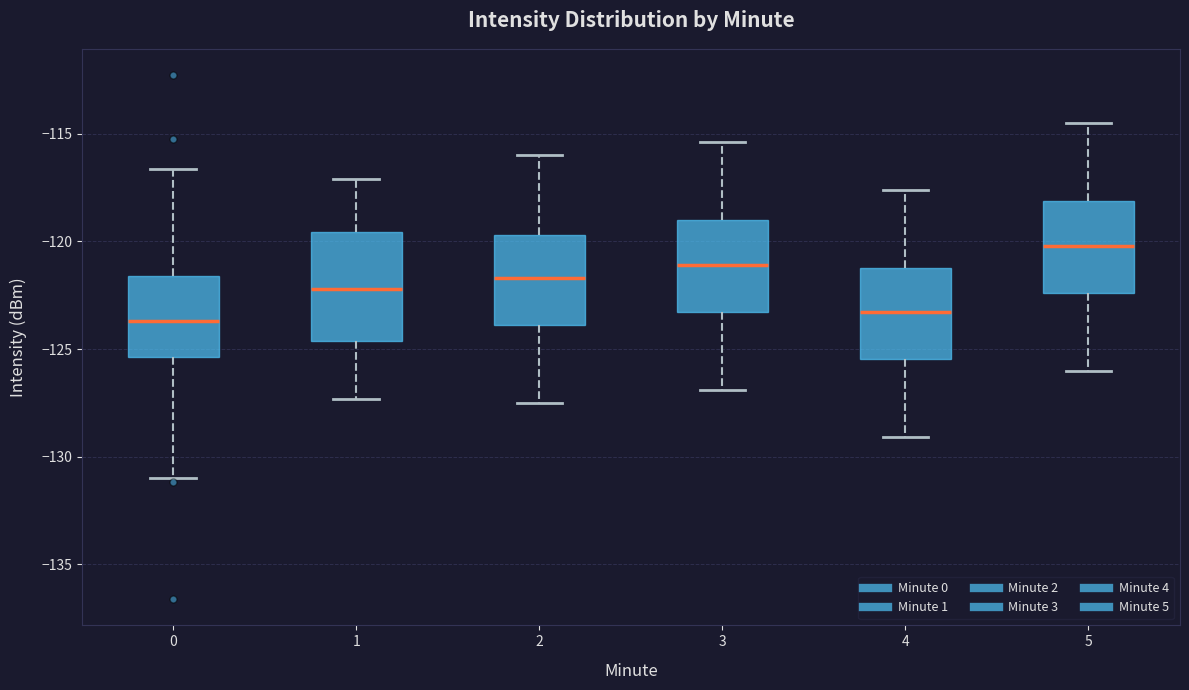

Which box is the tallest, from its lower edge to its upper edge?

1